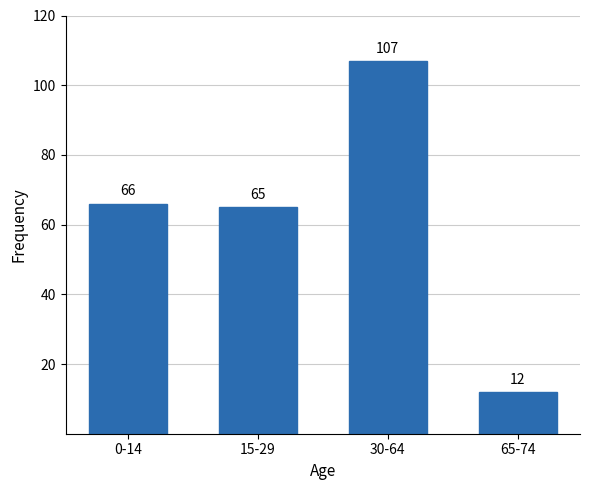

Reading left to right, transcribe all the data shown in this chart.

66	65	107	12